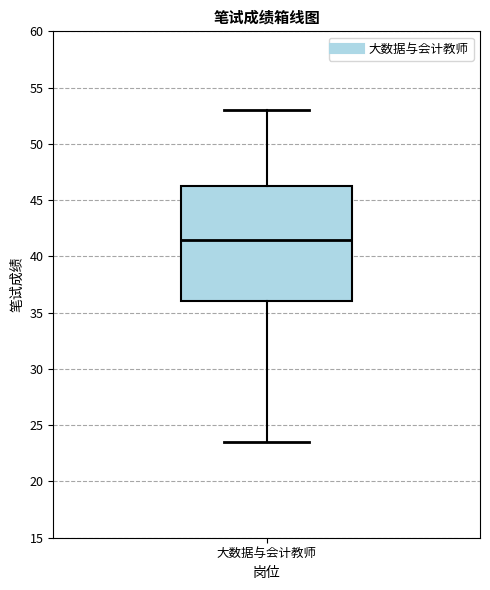

Where is the lower edge of the box for 大数据与会计教师 on the y-axis? The values are not printed on the chart, so give them approximately, as read against the axis.

36.0